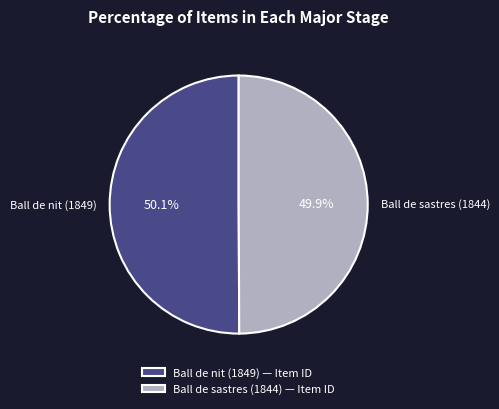

True or false: Ball de nit (1849) accounts for 63% of the total.

False